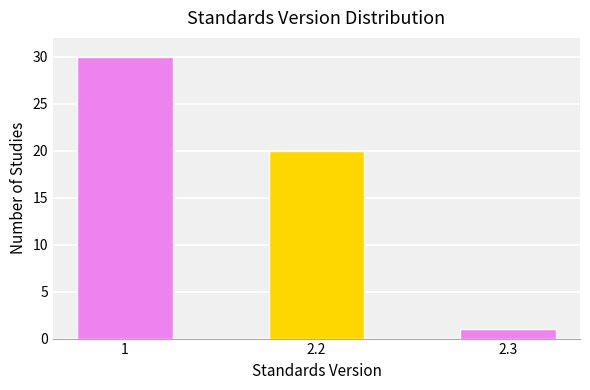

Reading right to left, transcribe all the data shown in this chart.

2.3=1	2.2=20	1=30